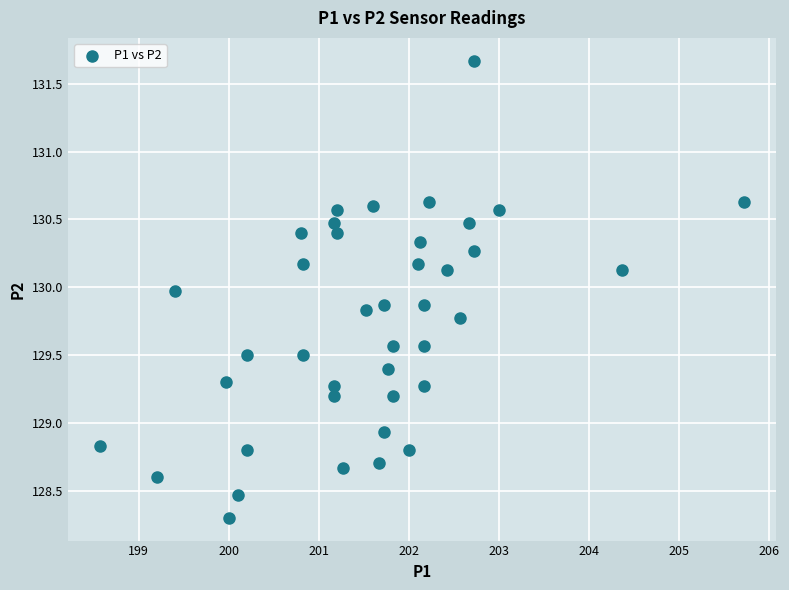

What is the range of Y values (max minus min)?

3.4